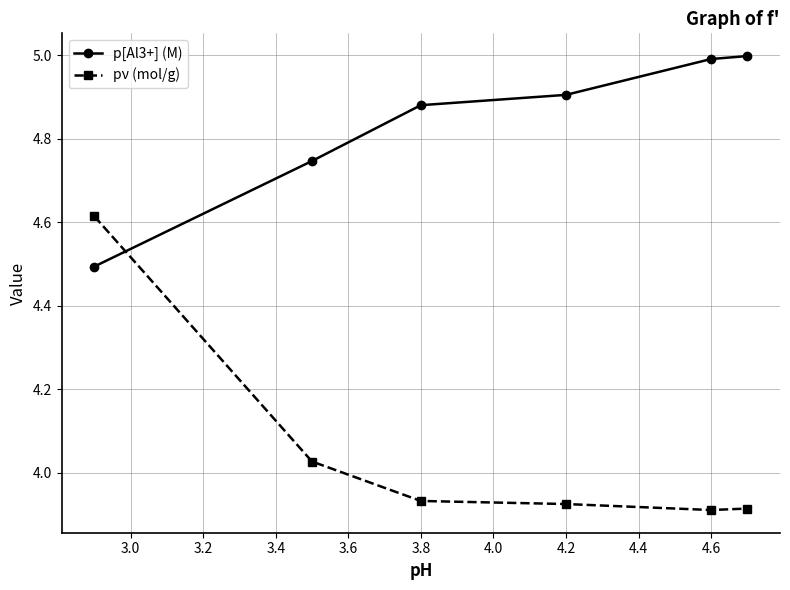

Rank the series by their average value, from lowest to highest.

pν (mol/g), p[Al3+] (M)